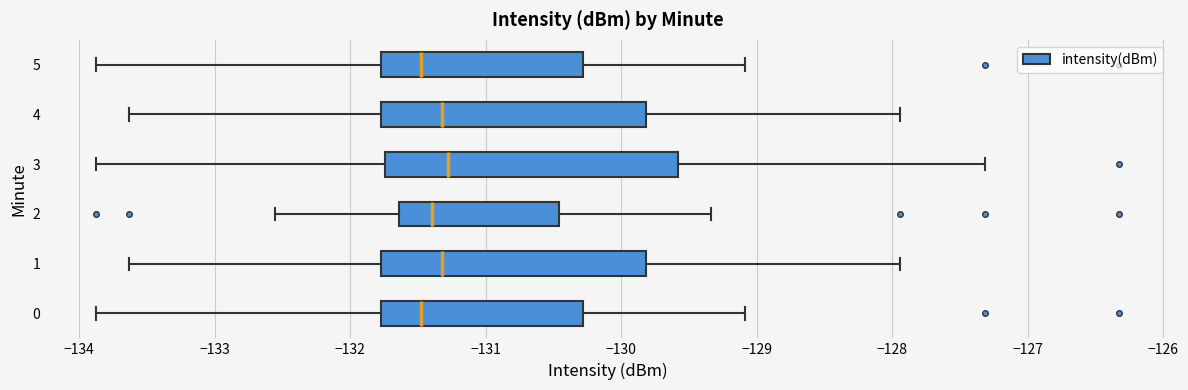

Where does the median line of the box at y = 0 sit on the x-axis? The values are not printed on the chart, so give them approximately, as read against the axis.

-131.5